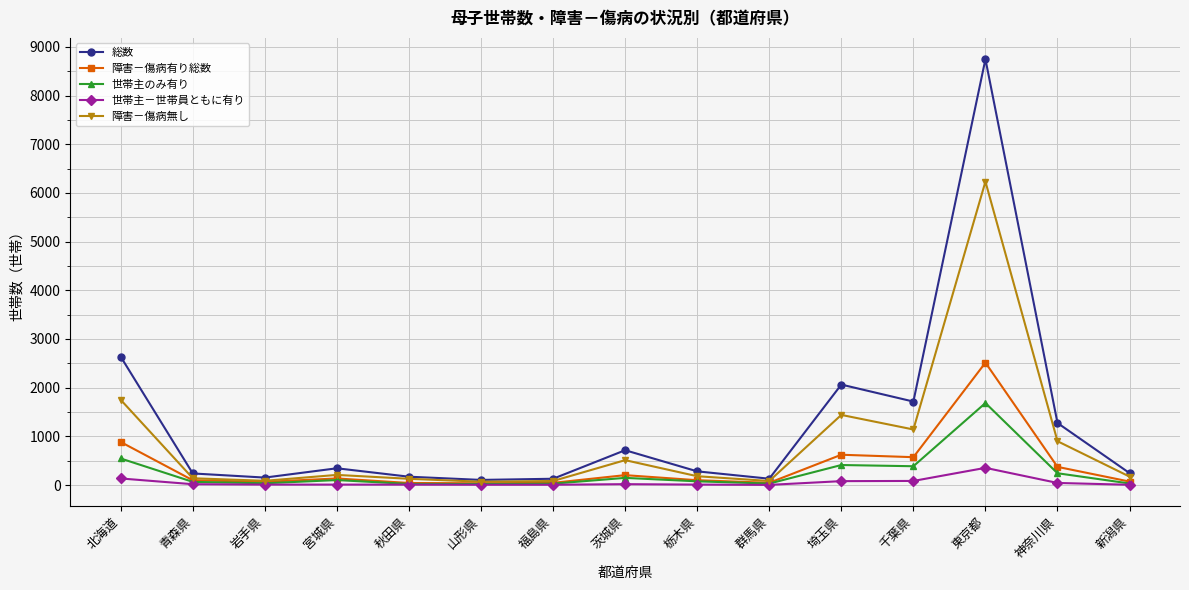

The value of 障害－傷病無し at 茨城県 is 512. True or false?

True